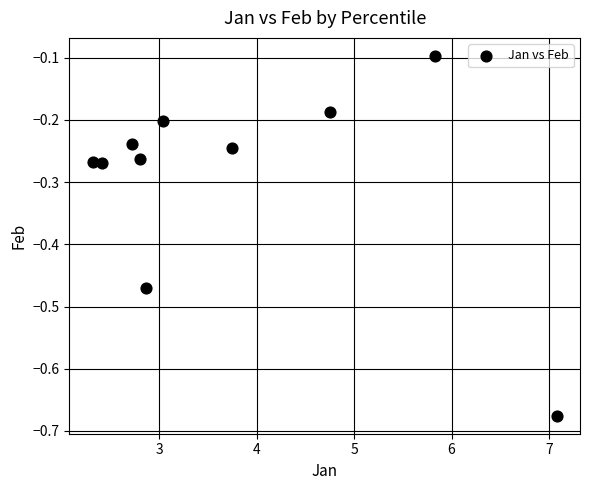

What is the range of X values (max minus min)?

4.8